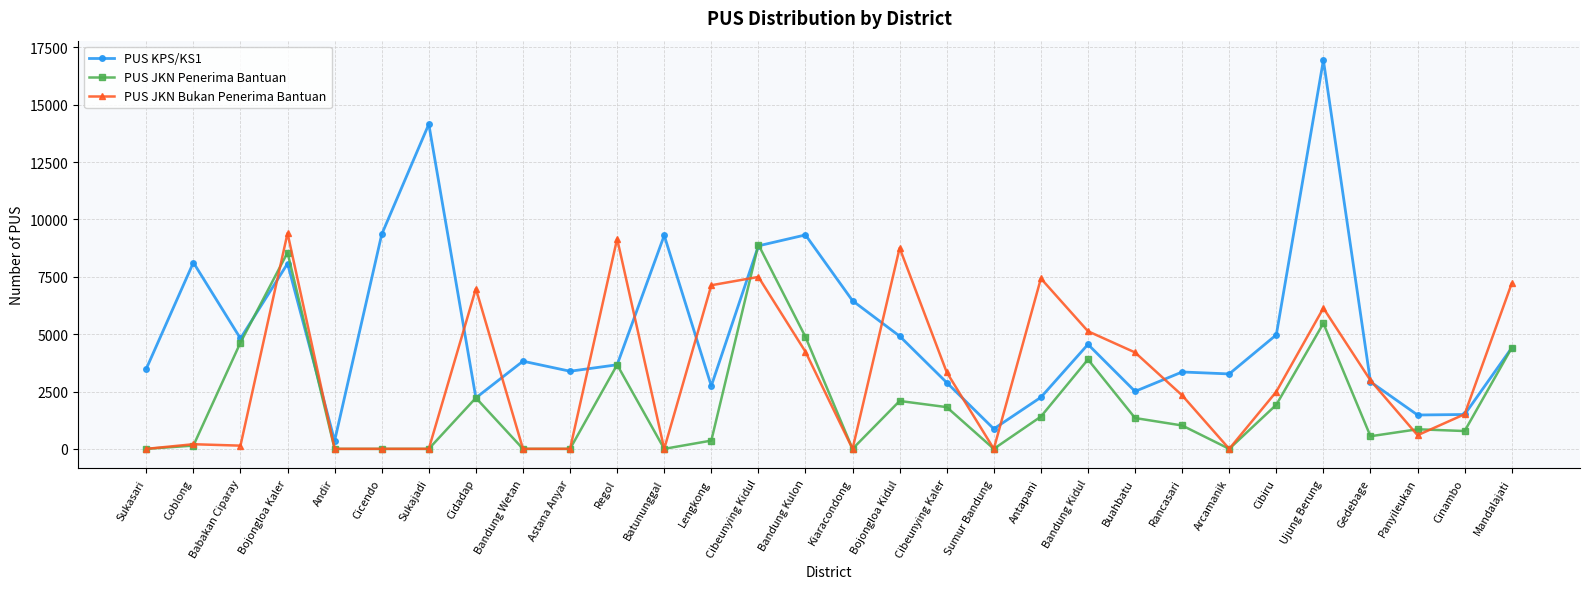

List the series in order of their overall mean, highest first.

PUS KPS/KS1, PUS JKN Bukan Penerima Bantuan, PUS JKN Penerima Bantuan